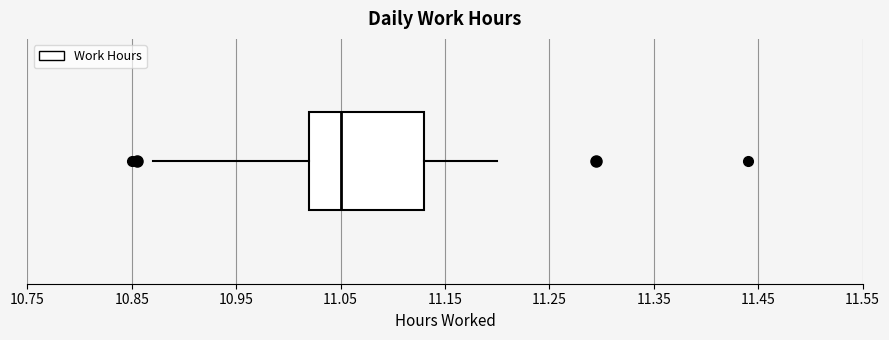

Read this box plot against the x-axis: the position of the median line, the range covered by the box, and the ends of both whiskers. The values are not printed on the chart, so give them approximately, as read against the axis.

median 11.05, box 11.02 to 11.13, whiskers 10.87 to 11.20